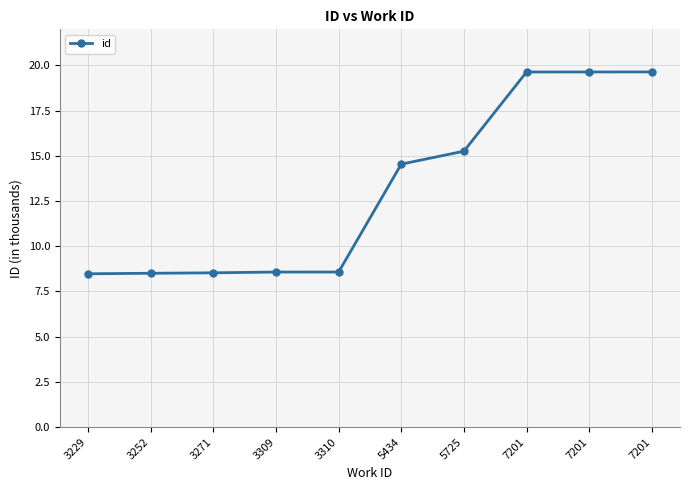

How many series are shown in this chart?

1